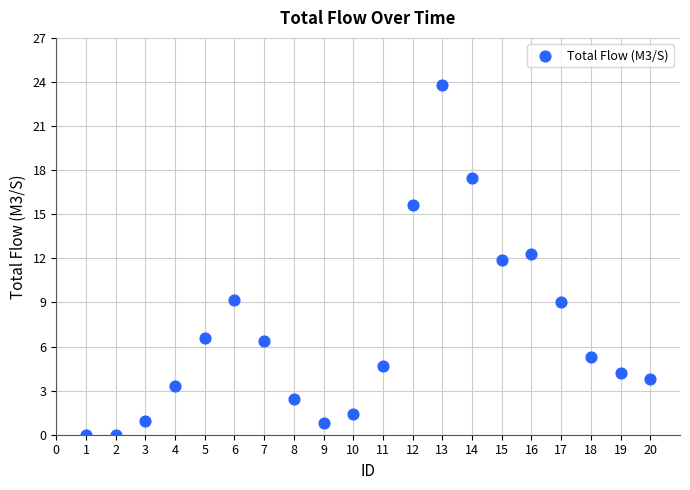

What Y value in the scatter plot is closest to 11?

11.9